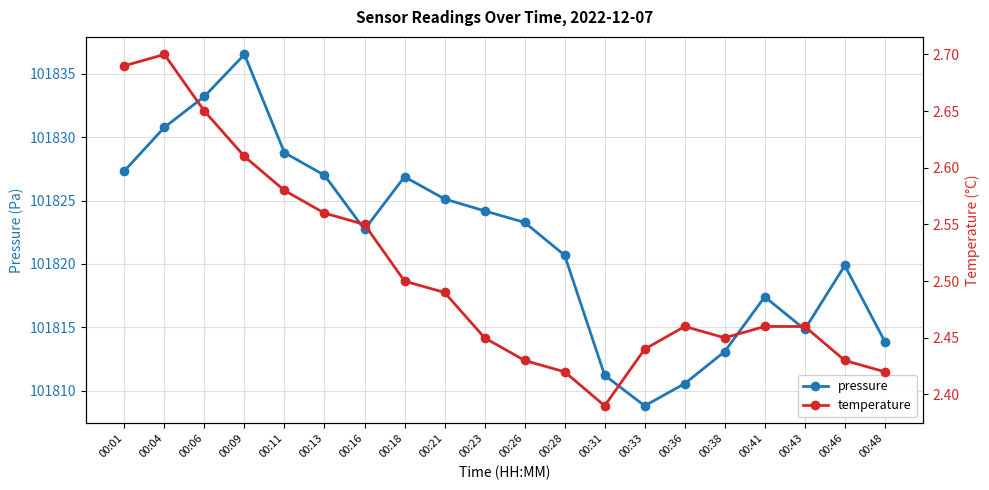

How many categories are shown in the chart?

20